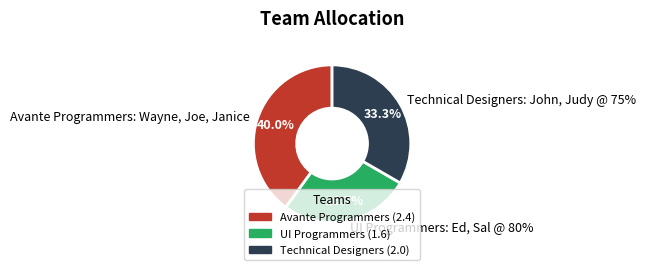

The Avante Programmers: Wayne, Joe, Janice slice represents 26% of the pie. True or false?

False